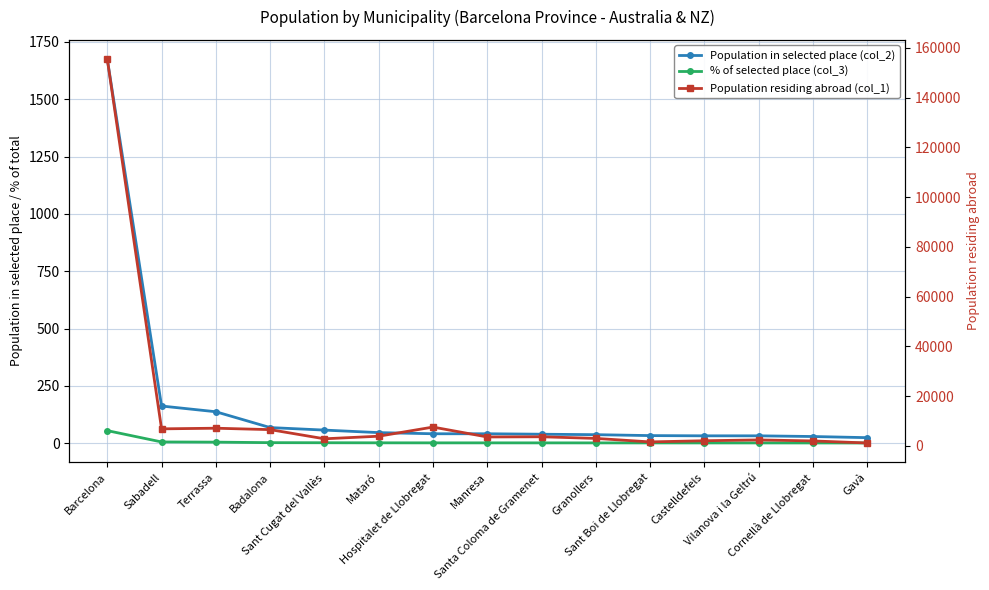

Read the Population residing abroad (col_1) value at Castelldefels.

2063.0